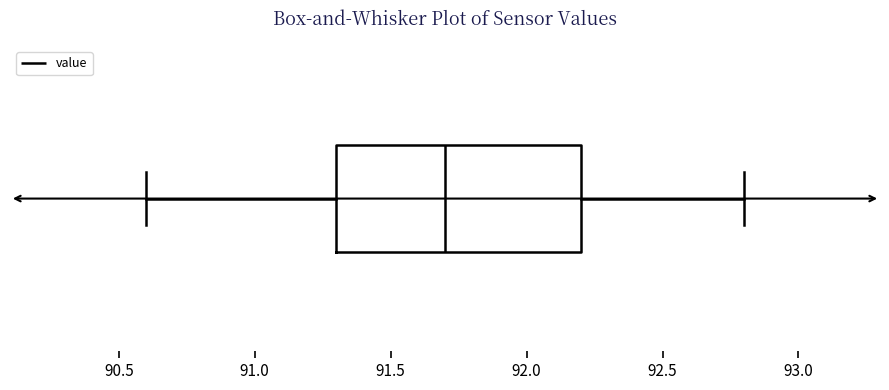

Transcribe this box plot: give where the median line is, the range the box spans, and where the two whiskers end, as read against the x-axis. The values are not printed on the chart, so give them approximately, as read against the axis.

median 91.7, box 91.3 to 92.2, whiskers 90.6 to 92.8